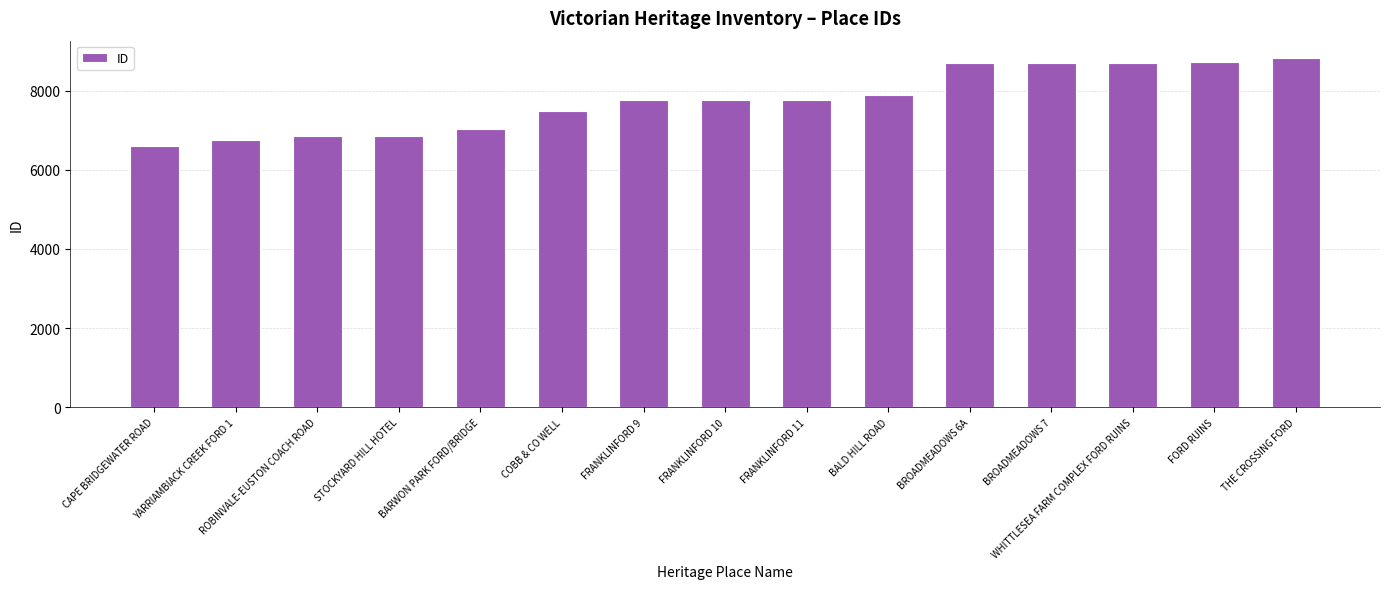

True or false: the data shows 7498 at COBB & CO WELL.

True